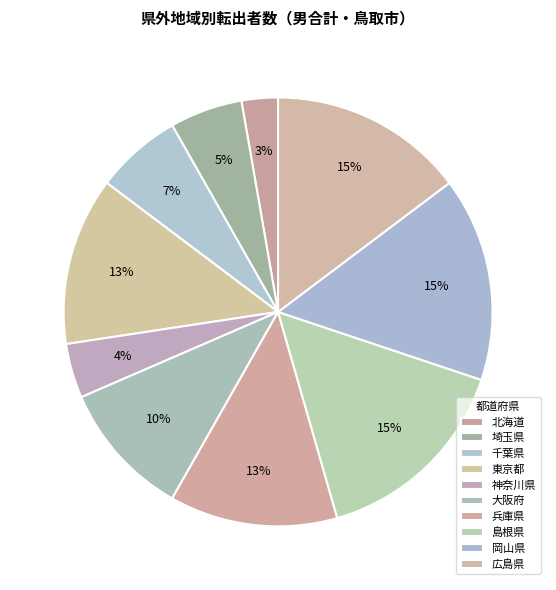

True or false: 兵庫県 accounts for 2% of the total.

False